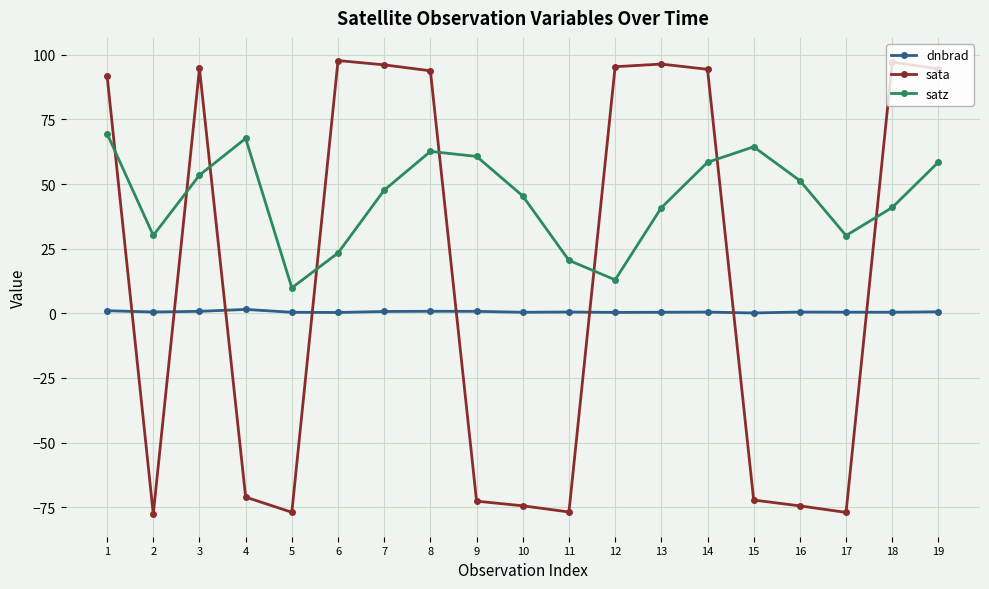

What is the average value of the sata series?

14.7